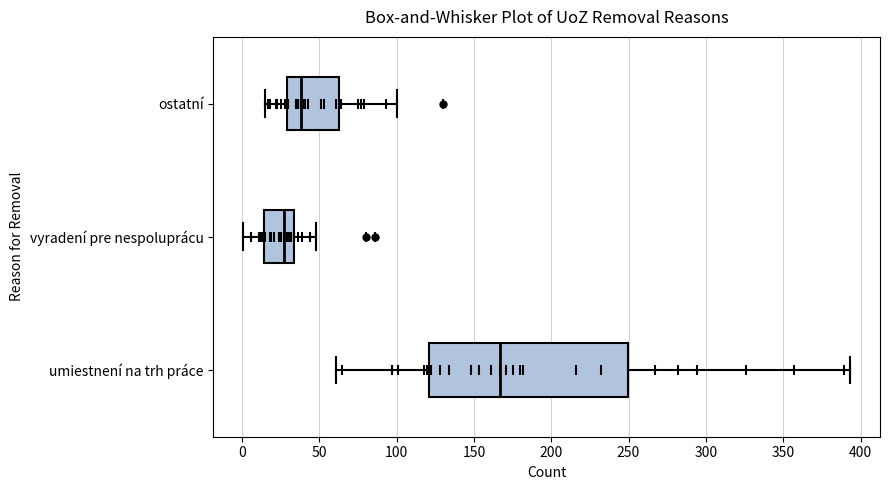

Comparing the boxes themselves (not the whiskers), which one is the widest?

umiestnení na trh práce